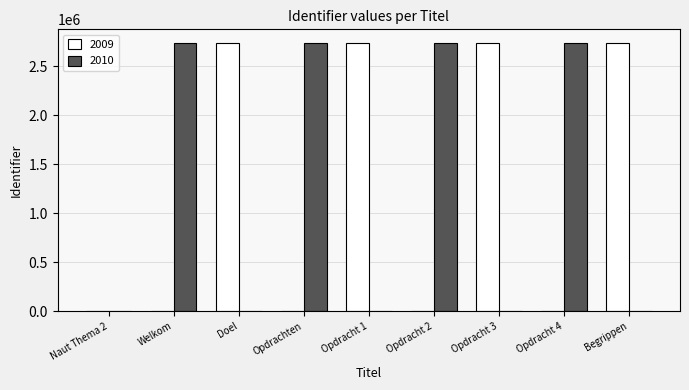

Is the value of 2009 at Opdracht 2 greater than the value of 2010 at Opdracht 4?

No